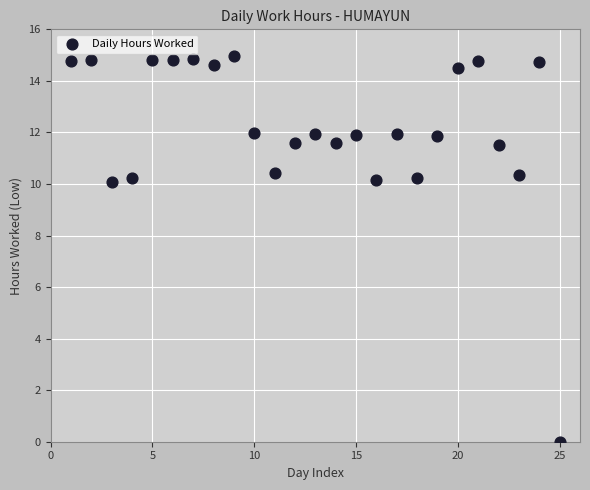

What is the range of X values (max minus min)?

24.0